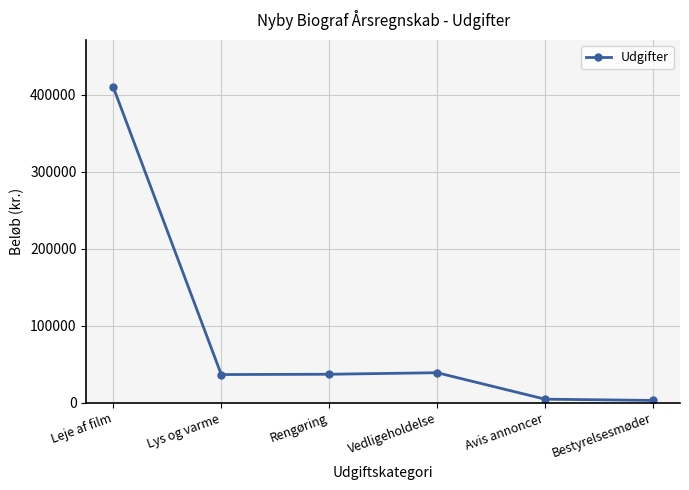

Is it true that the value at Rengøring is 37000?

True